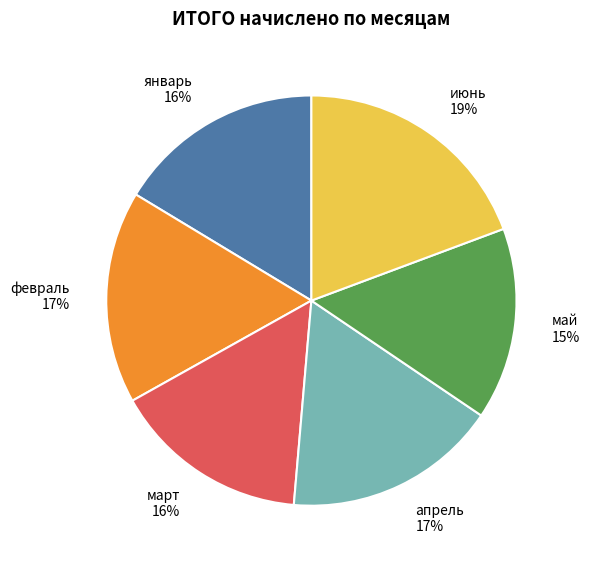

Approximately how many times larger is the value at январь compared to май?

1.1